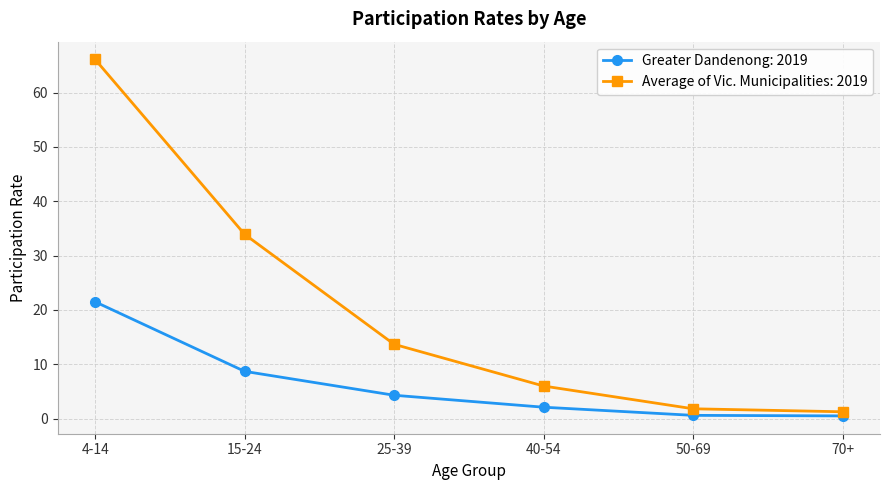

What is the average value of the Greater Dandenong: 2019 series?

6.3